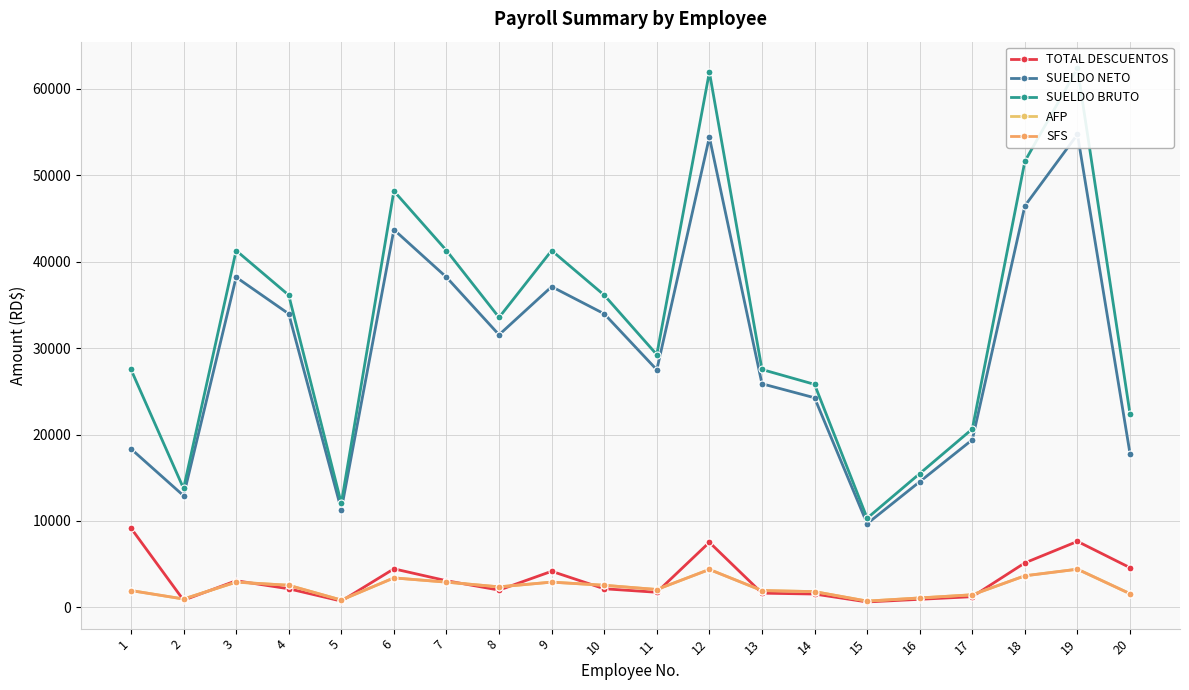

Is it true that AFP equals 2930.9 at 3?

True